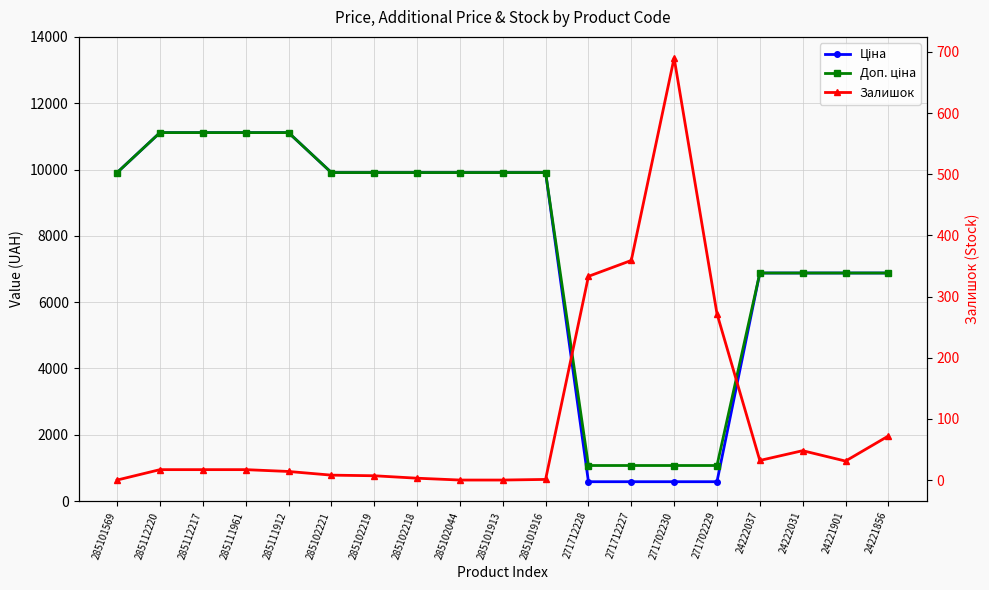

What is the average value of the Доп. ціна series?

7664.7